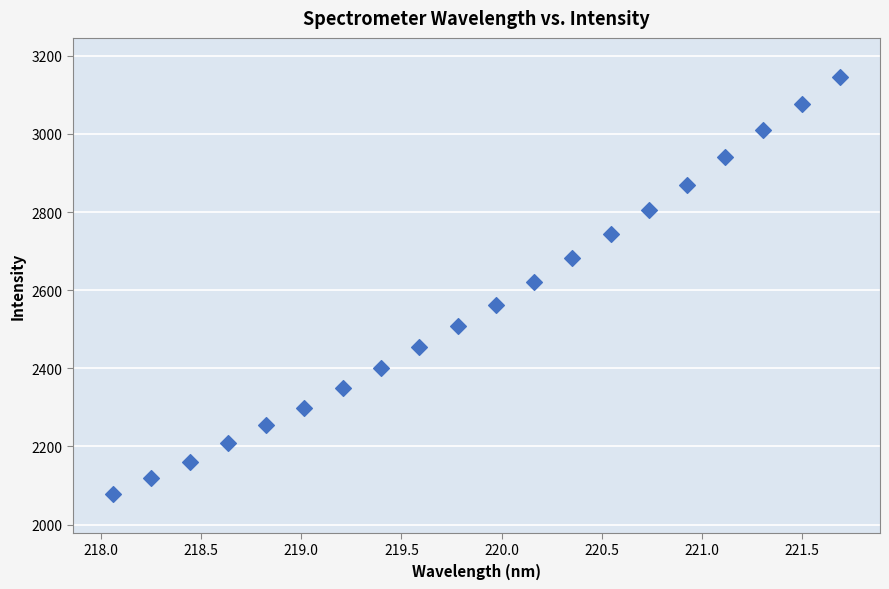

What is the range of X values (max minus min)?

3.6